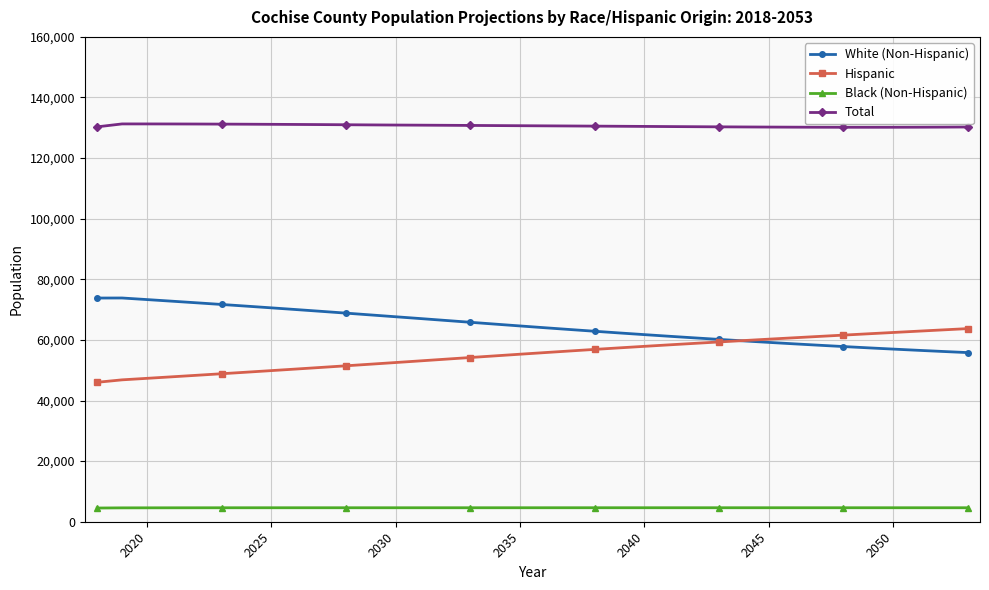

What are all the series names shown in the legend?

White (Non-Hispanic), Hispanic, Black (Non-Hispanic), Total